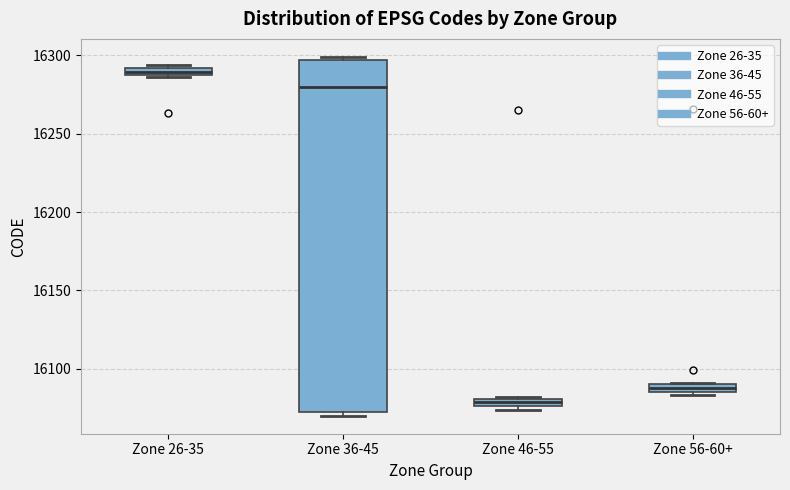

Comparing the boxes themselves (not the whiskers), which one is the tallest?

Zone 36-45